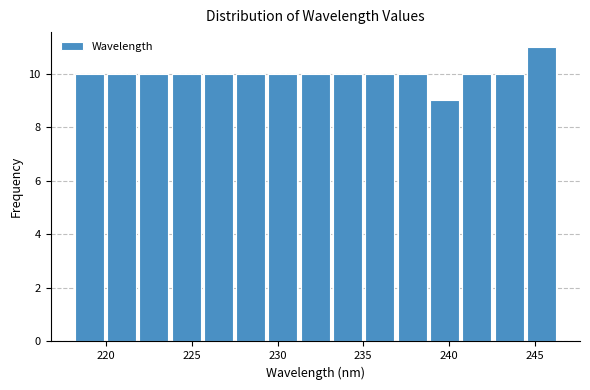

Read against the x-axis, roughly where is the centre of the tallest bar?

245.5